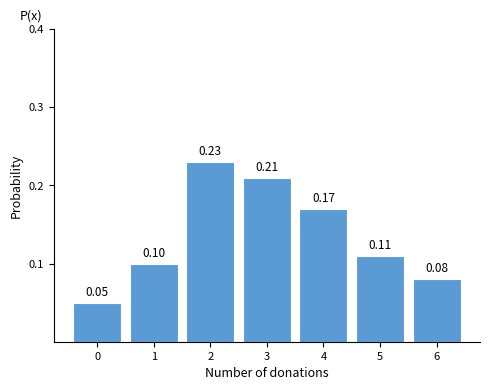

Which has a higher value, 3 or 4?

3